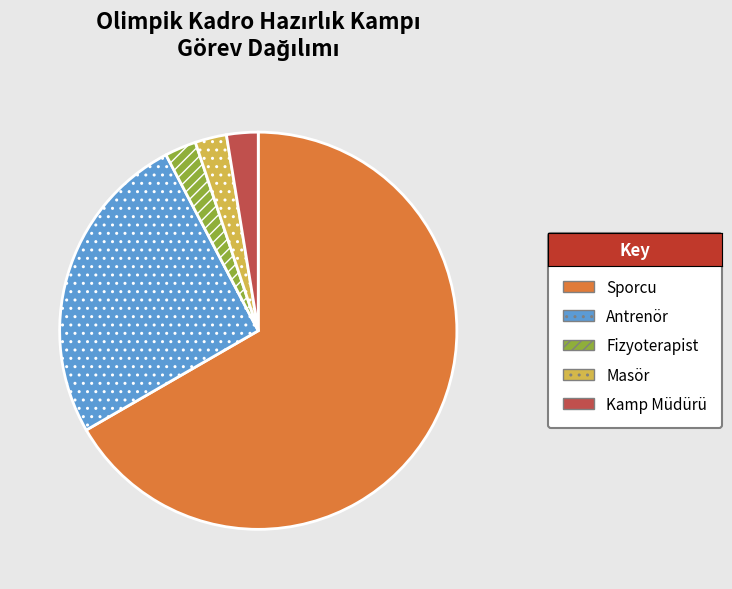

How many segments does this pie chart have?

5